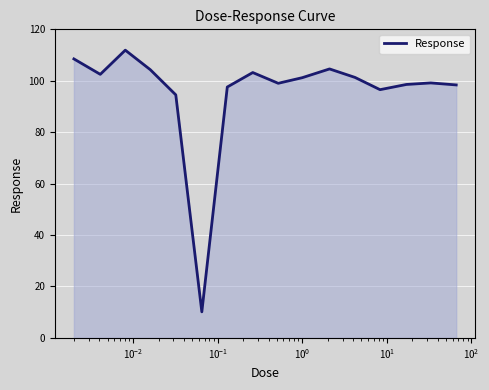

What is the difference between the maximum and minimum values?

101.8